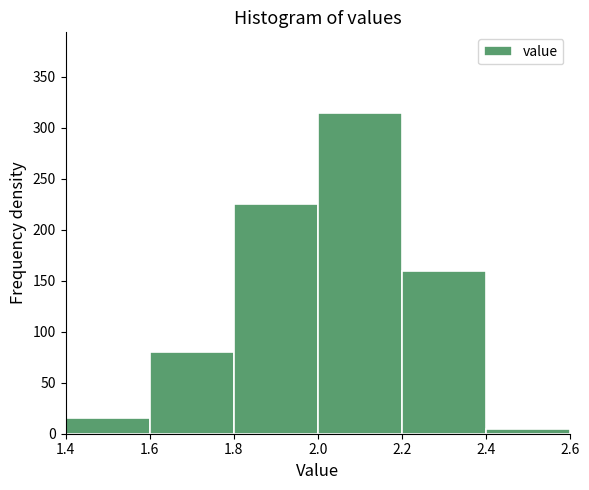

Reading left to right, list every bar in this chart as the range it spans on the x-axis followed by its height. The values are not printed on the chart, so give them approximately, as read against the axis.

1.4 to 1.6: 15
1.6 to 1.8: 80
1.8 to 2.0: 225
2.0 to 2.2: 315
2.2 to 2.4: 160
2.4 to 2.6: under 5